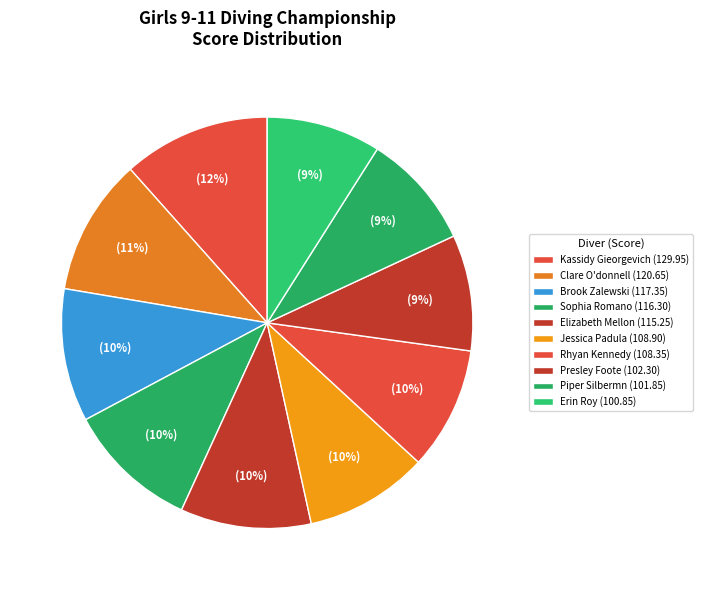

To the nearest percent, what is the difference between the Presley Foote and Brook Zalewski slice percentages?

1%